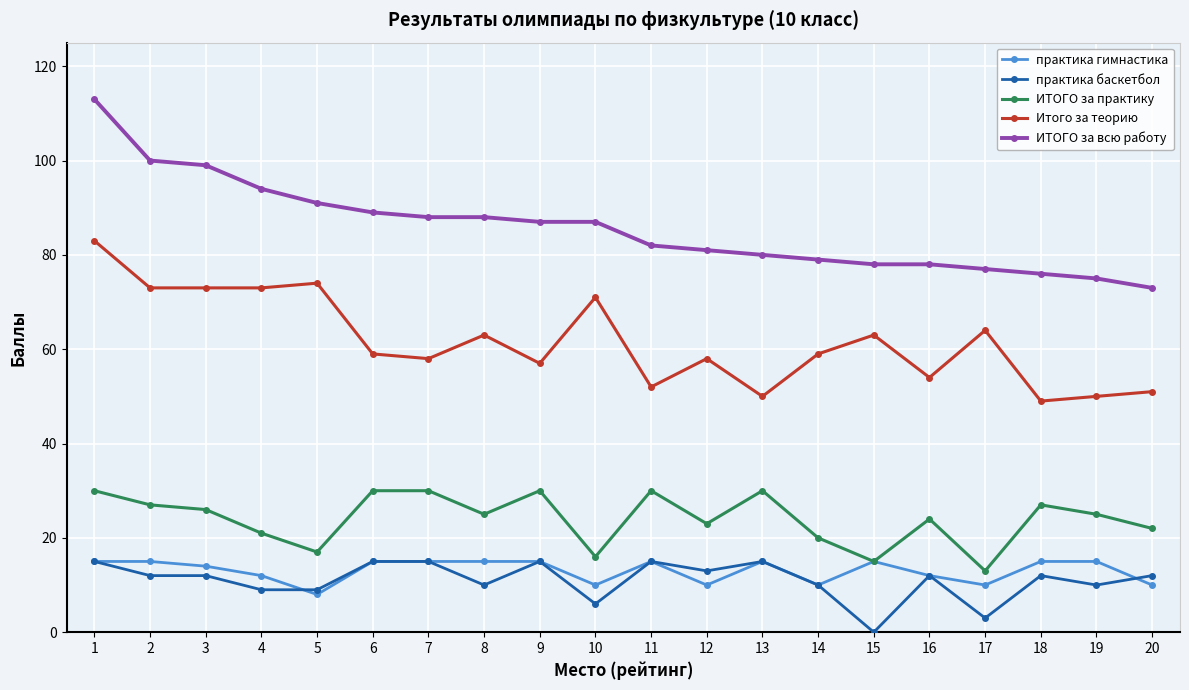

Does the chart display data point markers on the line(s)?

Yes